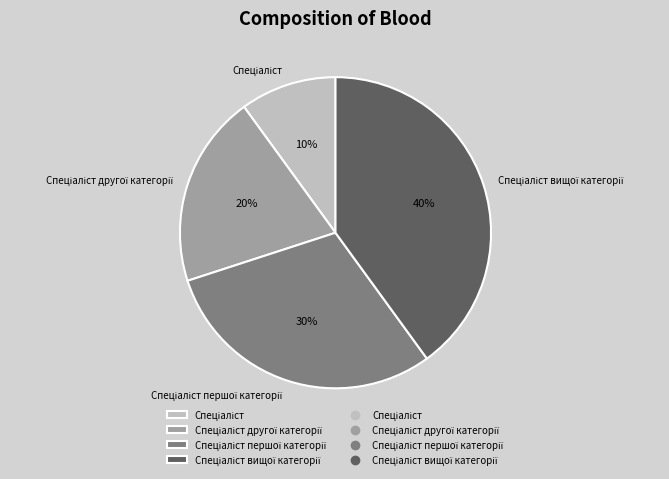

To the nearest percent, what is the average slice percentage?

25%